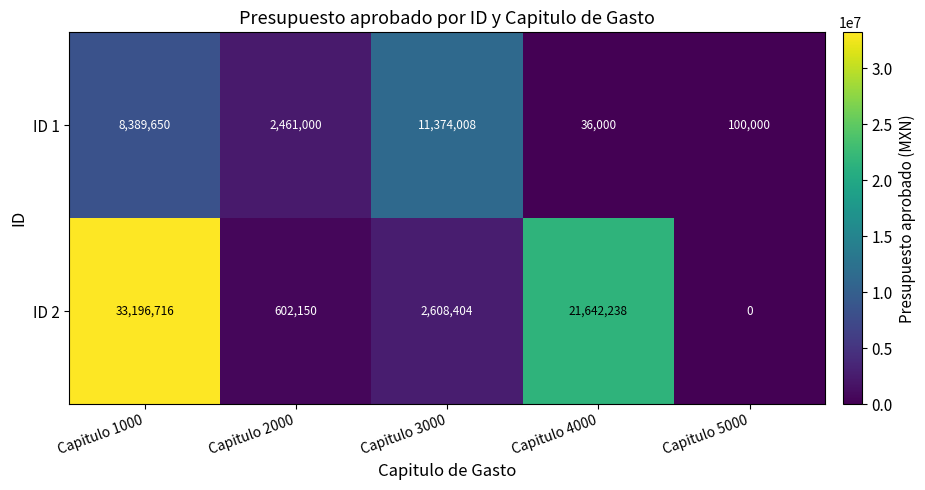

What is the sum of the ID 1 values at Capitulo 4000 and Capitulo 2000?

2497000